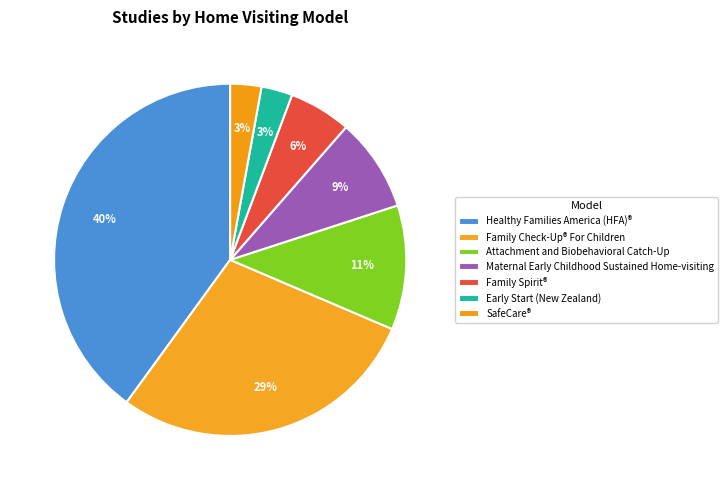

What is the ratio of the value at Early Start (New Zealand) to the value at Family Spirit®?

0.5